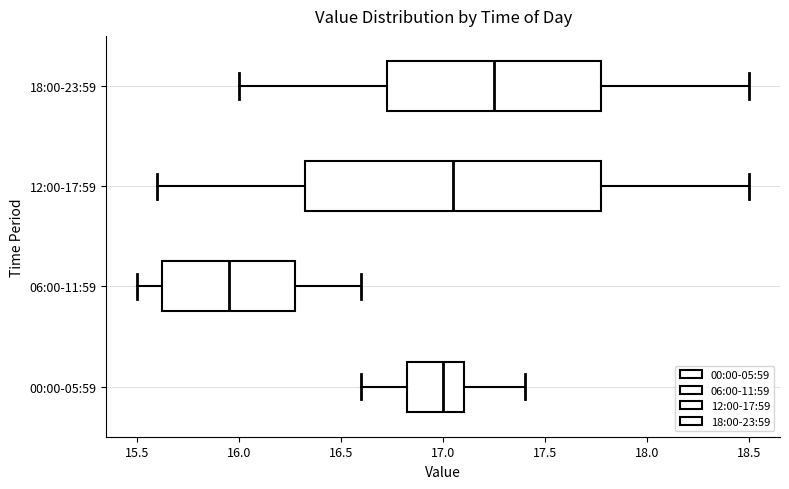

Which box is the widest, from its left edge to its right edge?

12:00-17:59